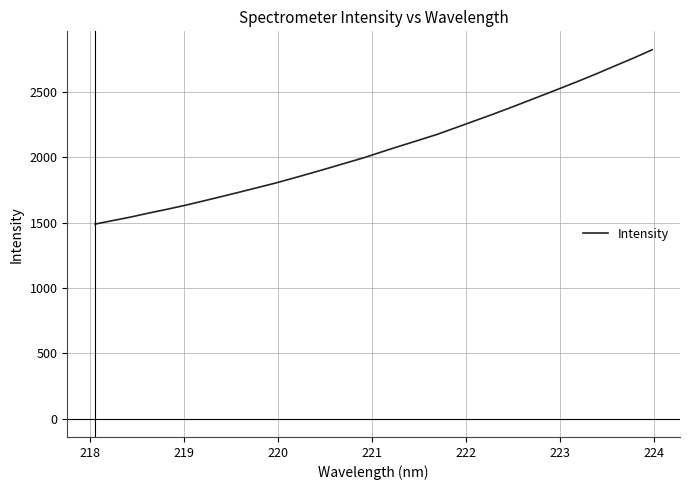

What is the difference between the maximum and minimum values?

1334.8